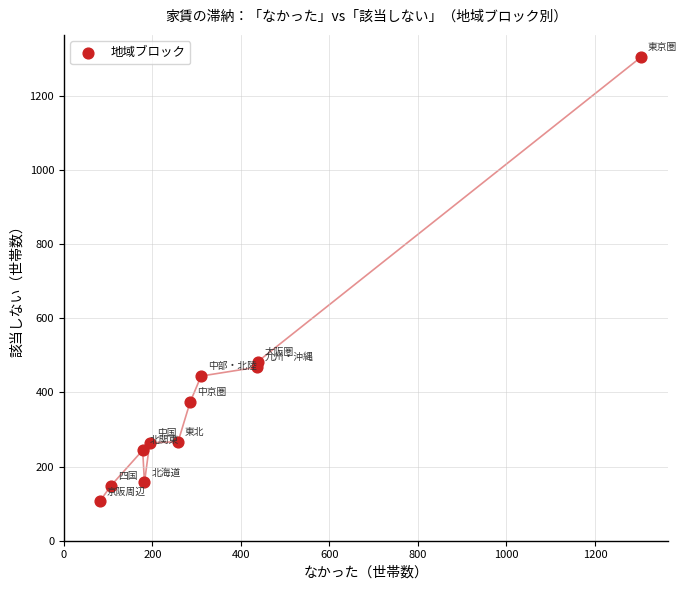

What Y value in the scatter plot is closest to 705?

483